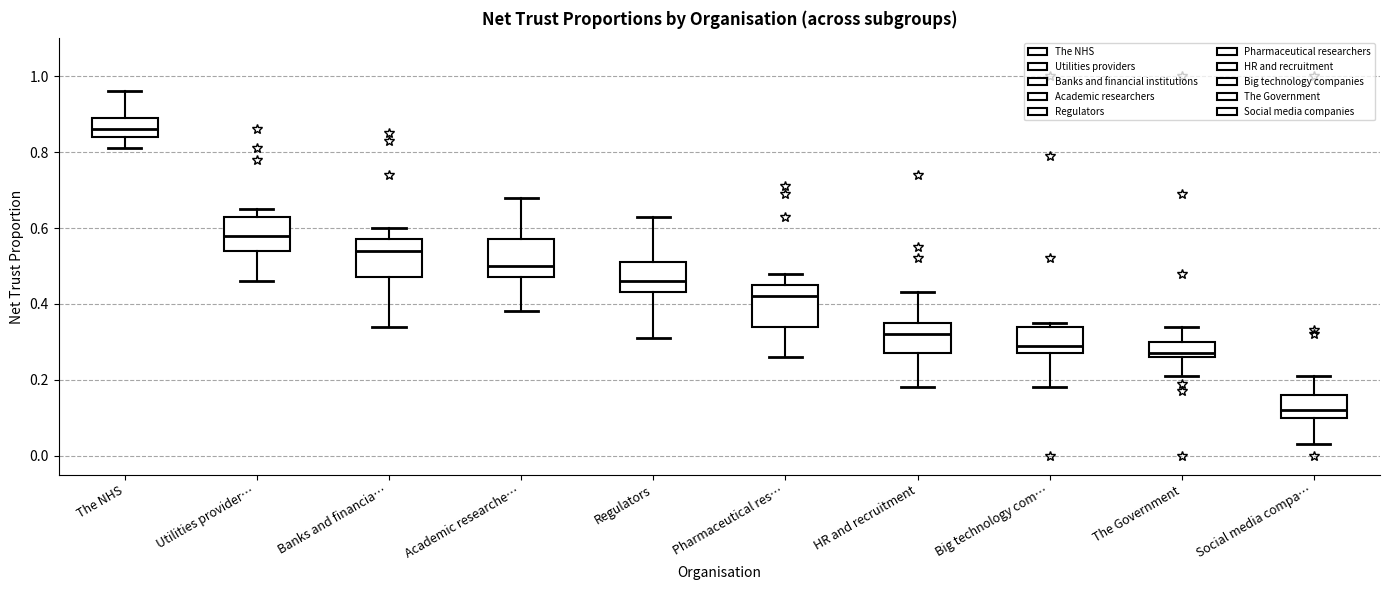

Reading left to right, read every box against the y-axis: the position of its median line, the range the box covers, and the ends of its whiskers. The values are not printed on the chart, so give them approximately, as read against the axis.

The NHS: median 0.86, box 0.84 to 0.90, whiskers 0.82 to 0.96
Utilities provider…: median 0.58, box 0.54 to 0.64, whiskers 0.46 to 0.66
Banks and financia…: median 0.54, box 0.48 to 0.58, whiskers 0.34 to 0.60
Academic researche…: median 0.50, box 0.48 to 0.58, whiskers 0.38 to 0.68
Regulators: median 0.46, box 0.44 to 0.52, whiskers 0.32 to 0.64
Pharmaceutical res…: median 0.42, box 0.34 to 0.46, whiskers 0.26 to 0.48
HR and recruitment: median 0.32, box 0.28 to 0.36, whiskers 0.18 to 0.44
Big technology com…: median 0.30, box 0.28 to 0.34, whiskers 0.18 to 0.36
The Government: median 0.28, box 0.26 to 0.30, whiskers 0.22 to 0.34
Social media compa…: median 0.12, box 0.10 to 0.16, whiskers 0.04 to 0.22